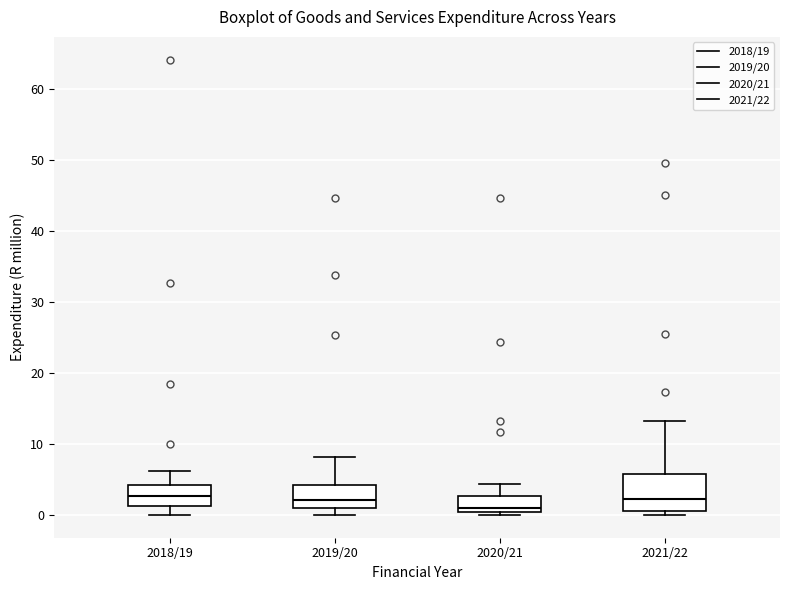

Where does the upper whisker of the box for 2021/22 end on the y-axis? The values are not printed on the chart, so give them approximately, as read against the axis.

13